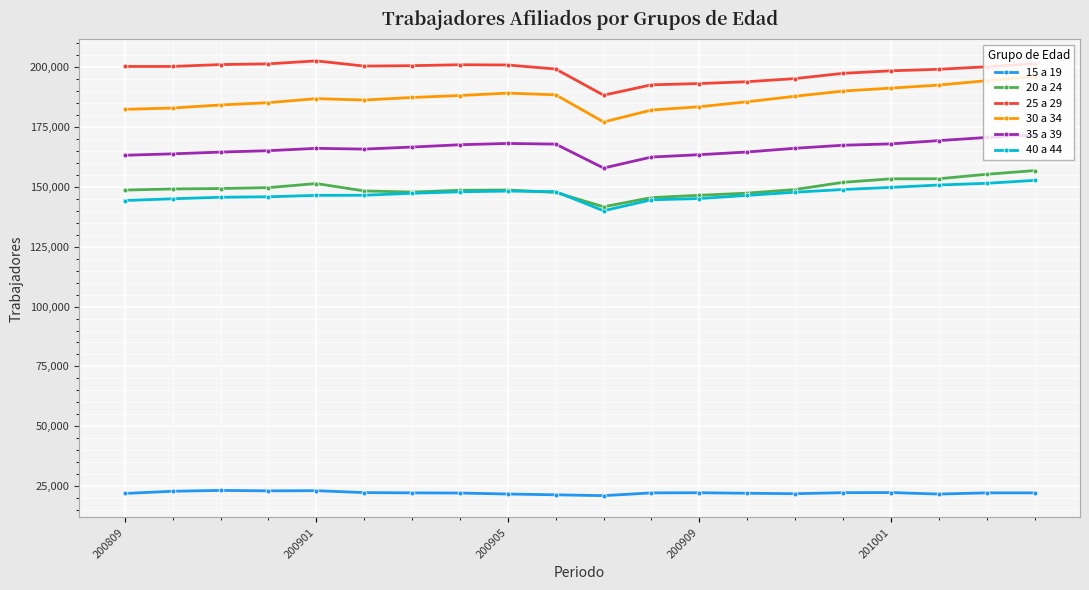

Which series has the largest total across all categories?

25 a 29